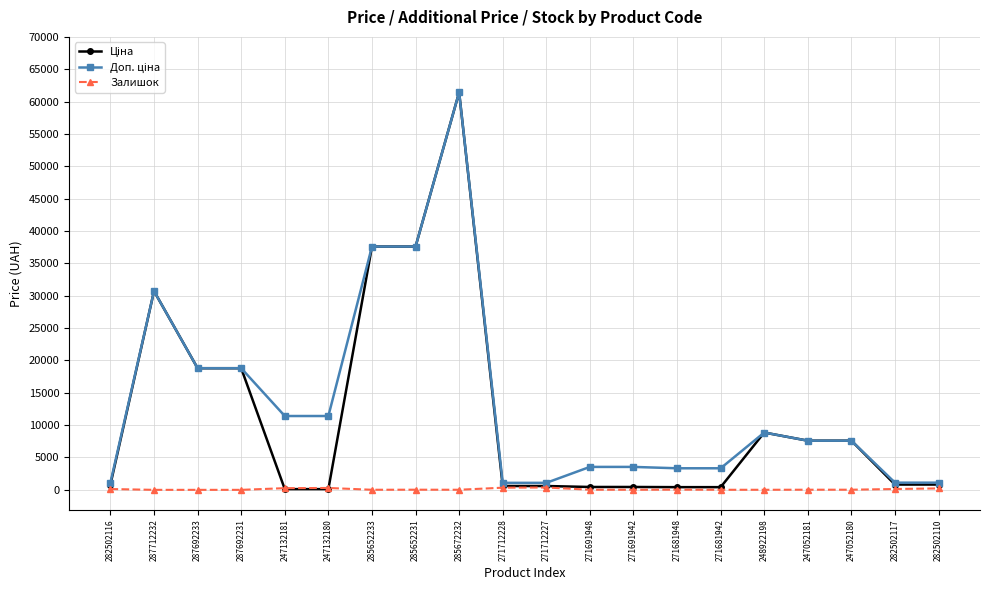

At how many categories does at least one series exceed 42859?

1